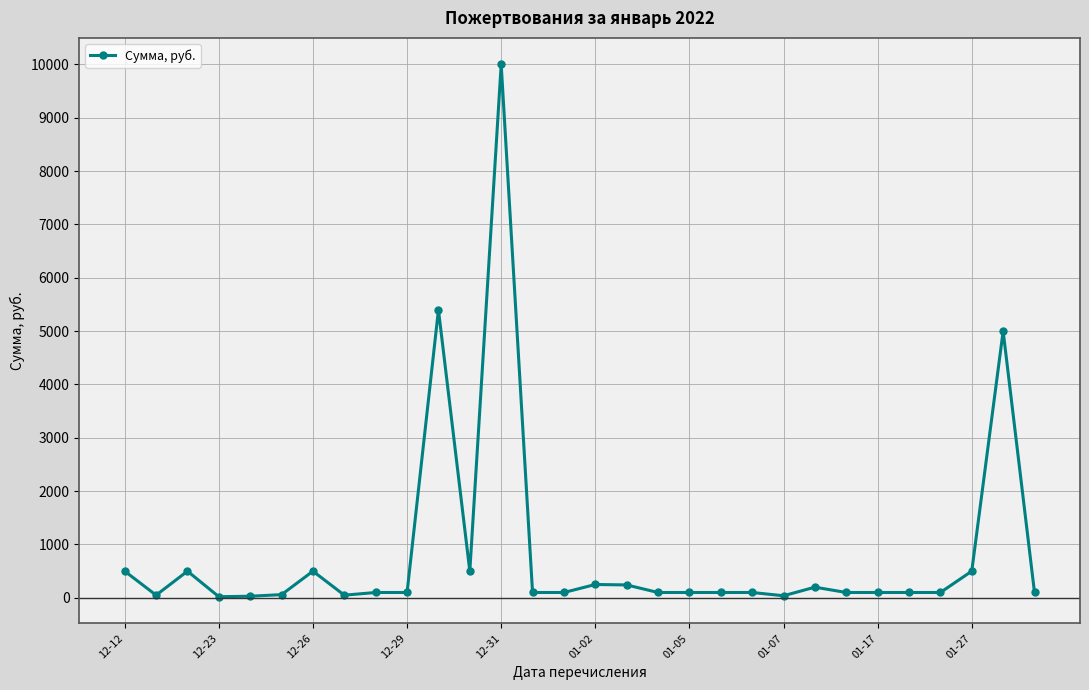

True or false: there are more than 0 points higher than both neighbors.

True